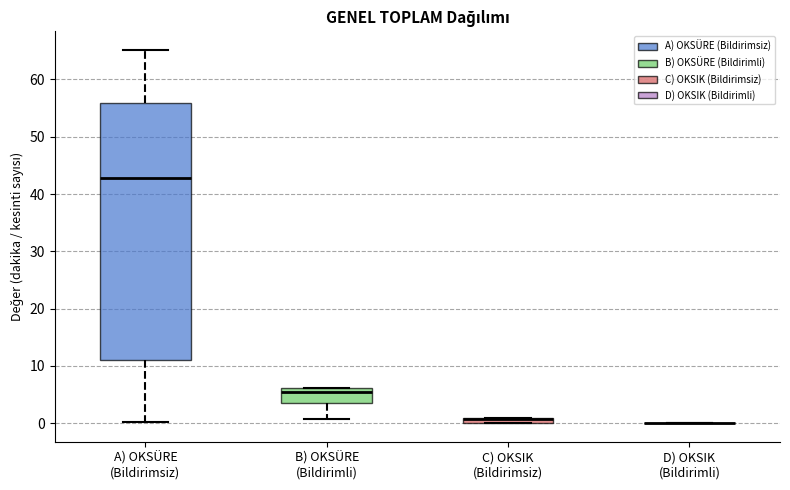

Which box is the tallest, from its lower edge to its upper edge?

A) OKSÜRE (Bildirimsiz)